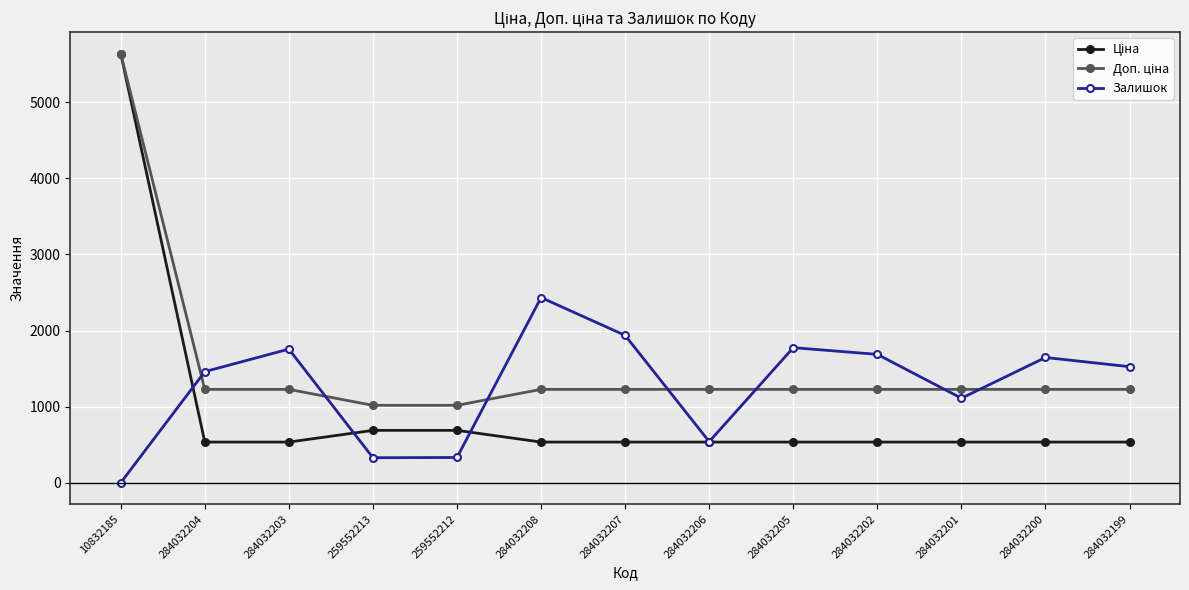

What is the spread (max minus min) of values at 284032204?

924.6